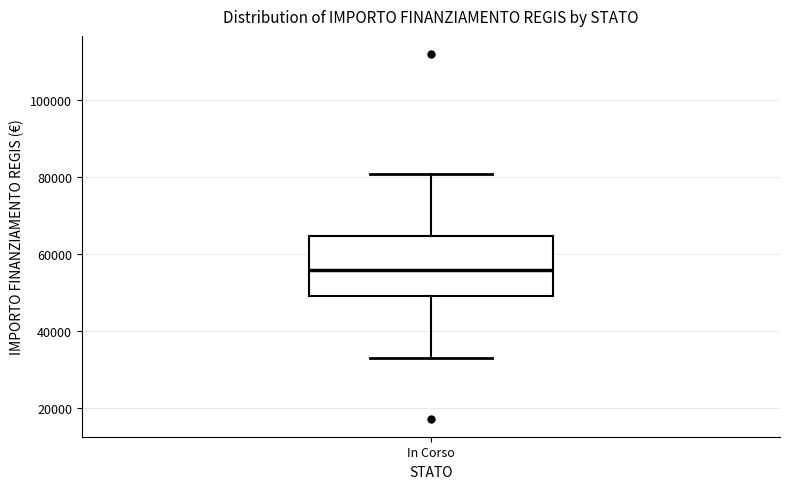

Transcribe this box plot: give where the median line is, the range the box spans, and where the two whiskers end, as read against the y-axis. The values are not printed on the chart, so give them approximately, as read against the axis.

median 56000, box 50000 to 64000, whiskers 32000 to 80000